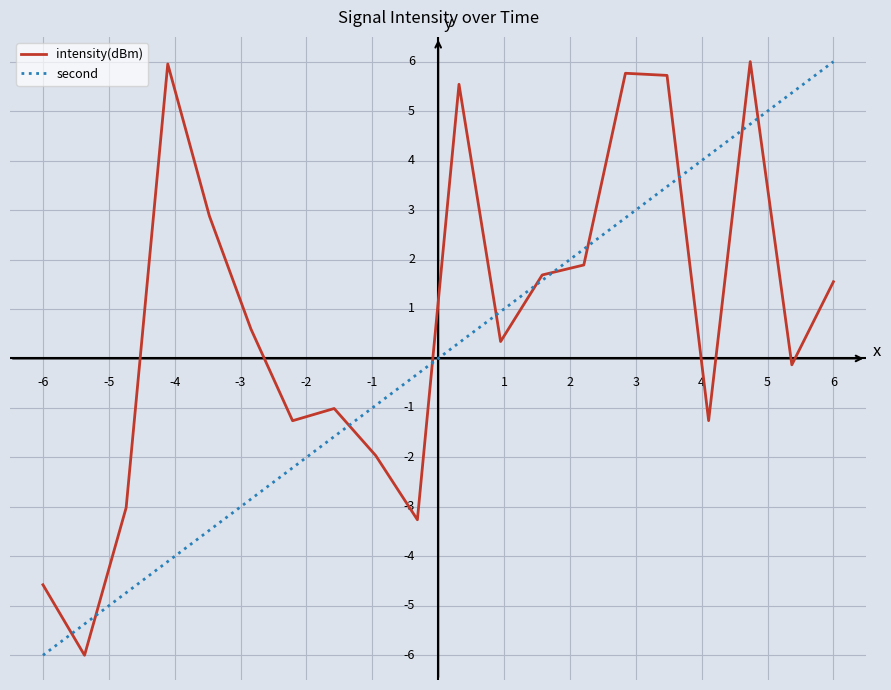

Is this an area chart (filled region under the line)?

No